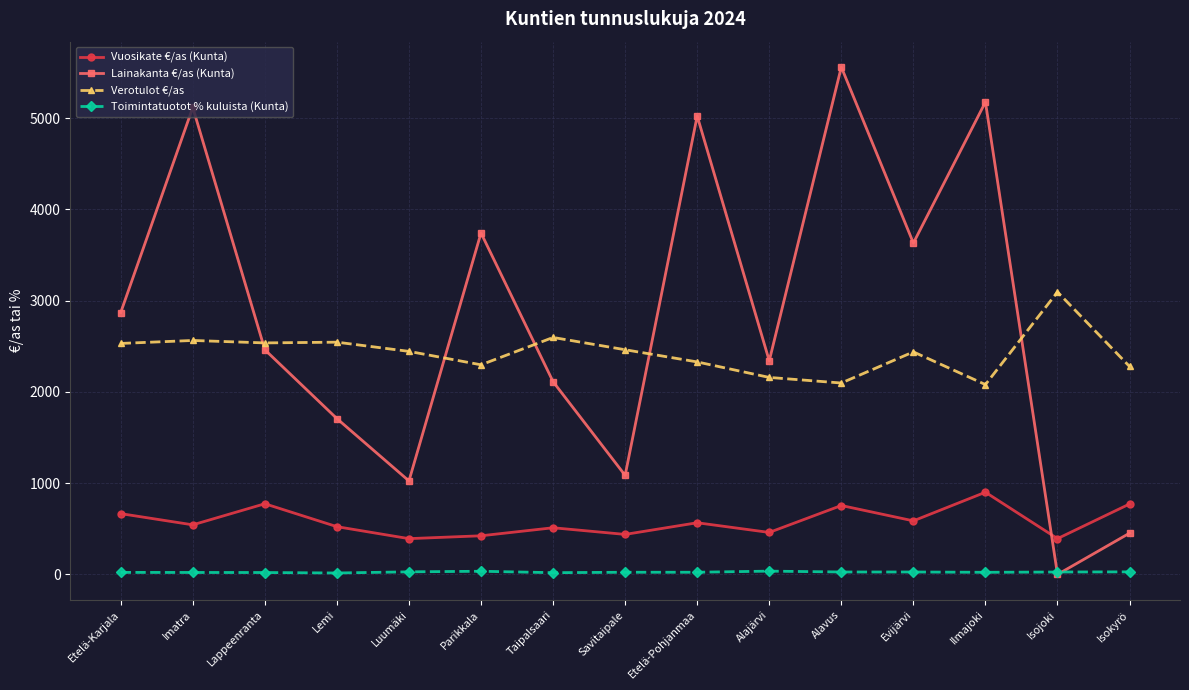

How many values in the Toimintatuotot % kuluista (Kunta) series exceed 24?

9